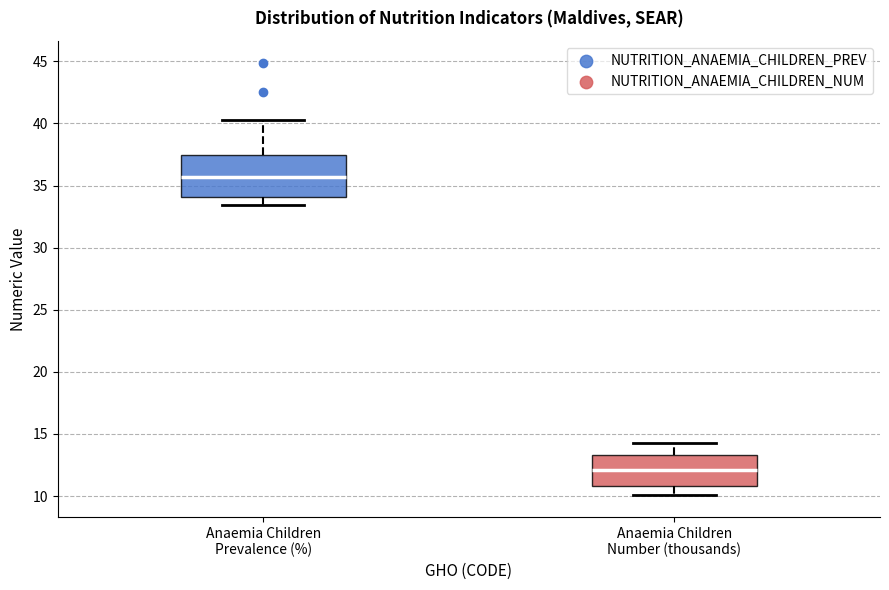

Reading left to right, transcribe this box plot: for each box, give where its median line is, the range the box spans, and where its two whiskers end, as read against the y-axis. The values are not printed on the chart, so give them approximately, as read against the axis.

Anaemia Children Prevalence (%): median 35.5, box 34.0 to 37.5, whiskers 33.5 to 40.5
Anaemia Children Number (thousands): median 12.0, box 11.0 to 13.5, whiskers 10.0 to 14.5